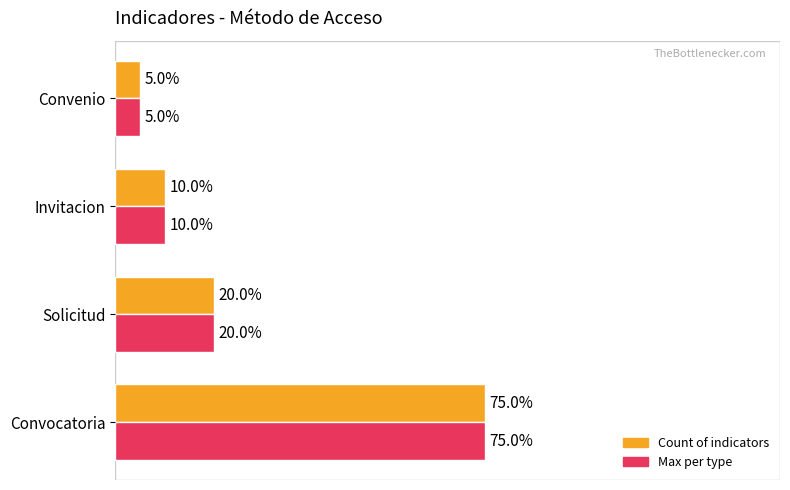

What are all the series names shown in the legend?

Count of indicators, Max per type